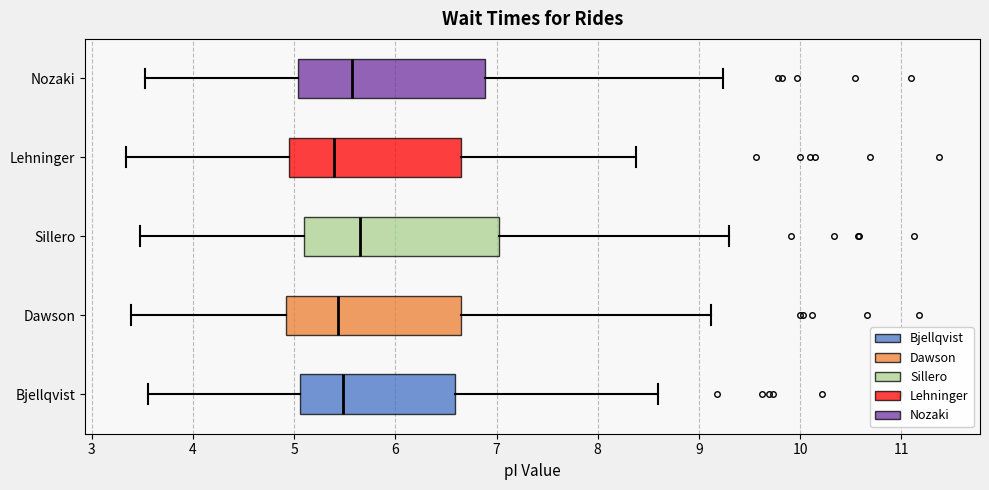

Reading bottom to top, read every box against the x-axis: the position of its median line, the range the box covers, and the ends of its whiskers. The values are not printed on the chart, so give them approximately, as read against the axis.

Bjellqvist: median 5.5, box 5.1 to 6.6, whiskers 3.6 to 8.6
Dawson: median 5.4, box 4.9 to 6.6, whiskers 3.4 to 9.1
Sillero: median 5.7, box 5.1 to 7.0, whiskers 3.5 to 9.3
Lehninger: median 5.4, box 4.9 to 6.6, whiskers 3.3 to 8.4
Nozaki: median 5.6, box 5.0 to 6.9, whiskers 3.5 to 9.2